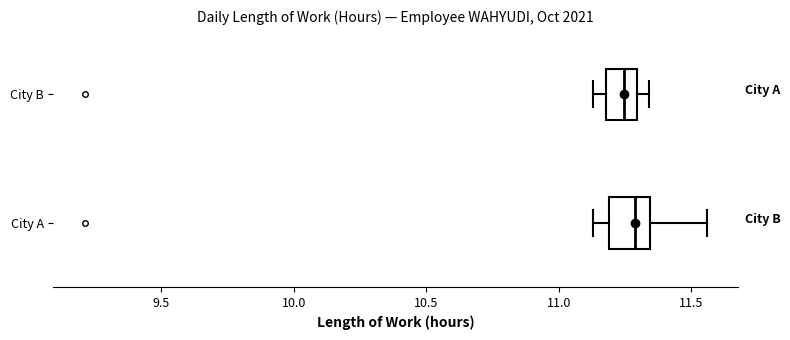

Reading bottom to top, read every box against the x-axis: the position of its median line, the range the box covers, and the ends of its whiskers. The values are not printed on the chart, so give them approximately, as read against the axis.

City A: median 11.30, box 11.20 to 11.35, whiskers 11.15 to 11.55
City B: median 11.25, box 11.20 to 11.30, whiskers 11.15 to 11.35